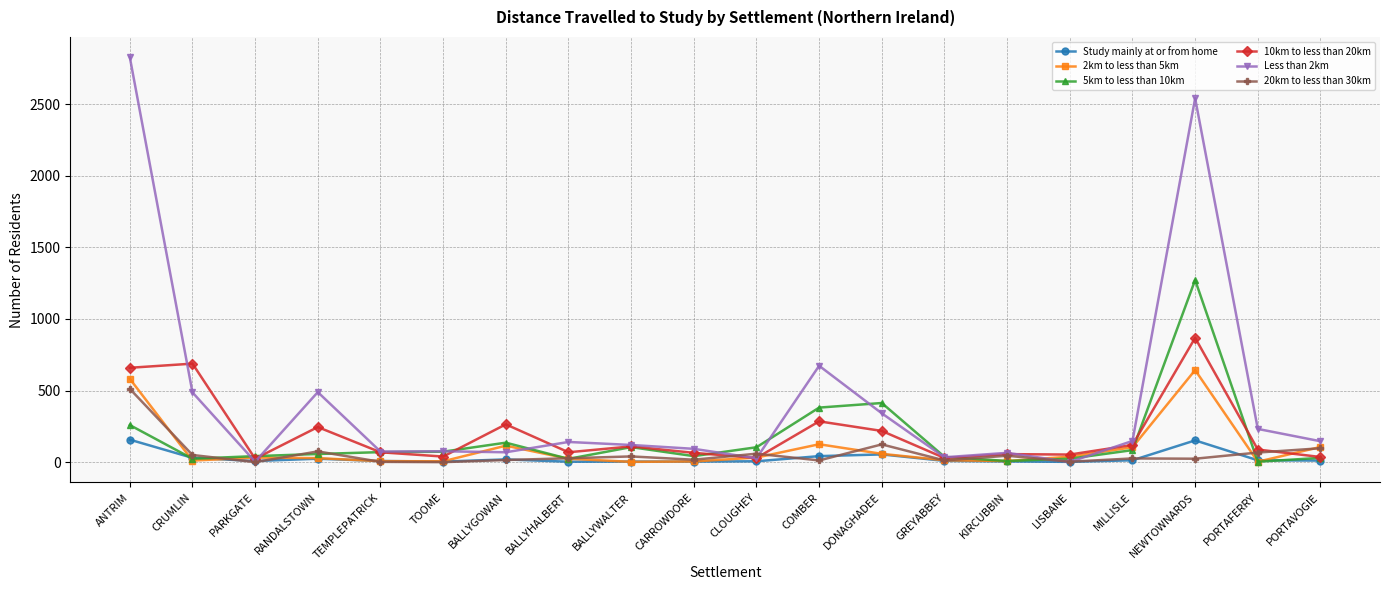

What is the maximum value shown in the chart?

2828